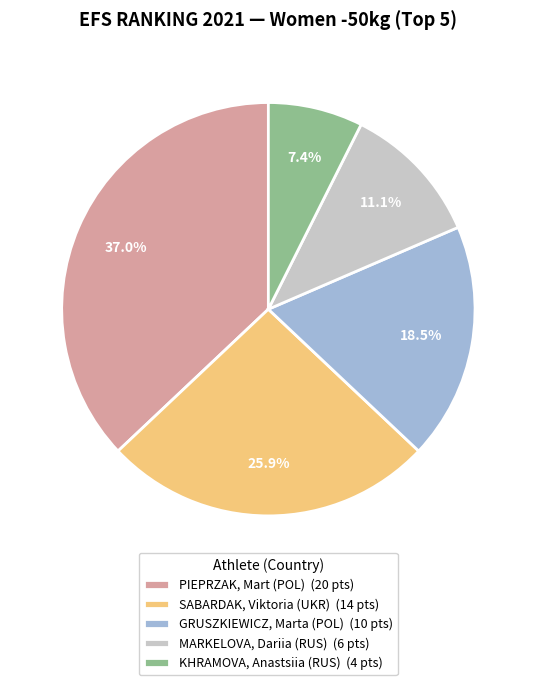

Which has a higher value, PIEPRZAK, Mart (POL) or SABARDAK, Viktoria (UKR)?

PIEPRZAK, Mart (POL)